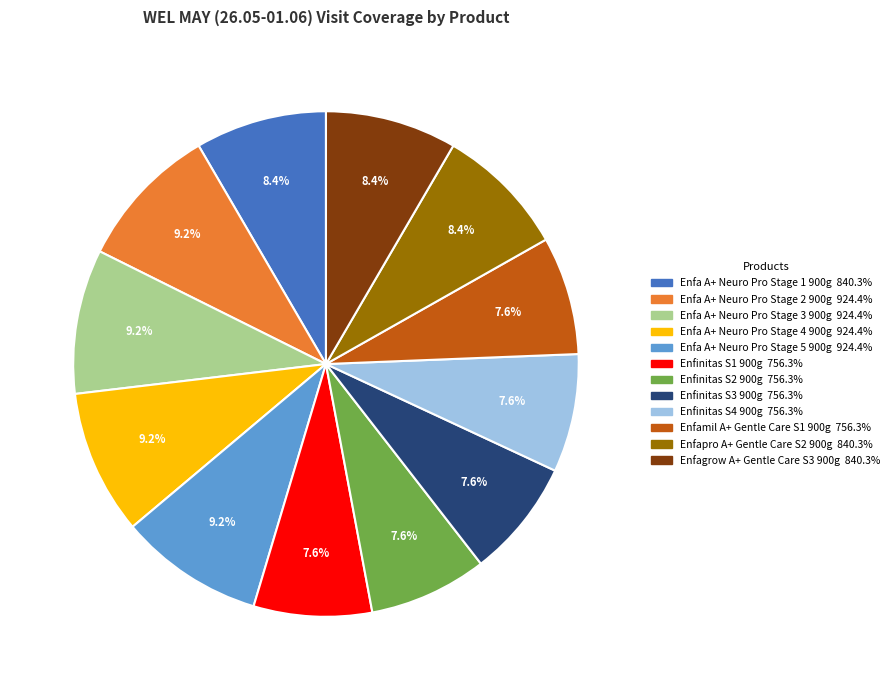

To the nearest percent, what portion does Enfa A+ Neuro Pro Stage 4 900g represent?

9%